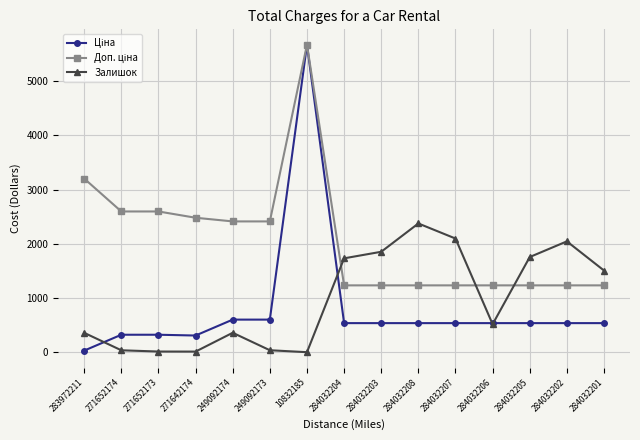

What is the maximum value shown in the chart?

5673.8